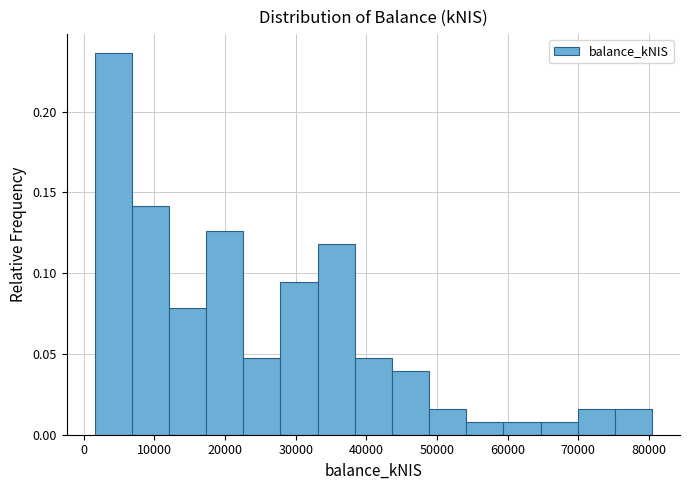

How tall is the bar that spans 28000 to 33000 on the x-axis? Neither the bar edges nor the heights are printed on the chart, so give them approximately, as read against the axes.

0.095